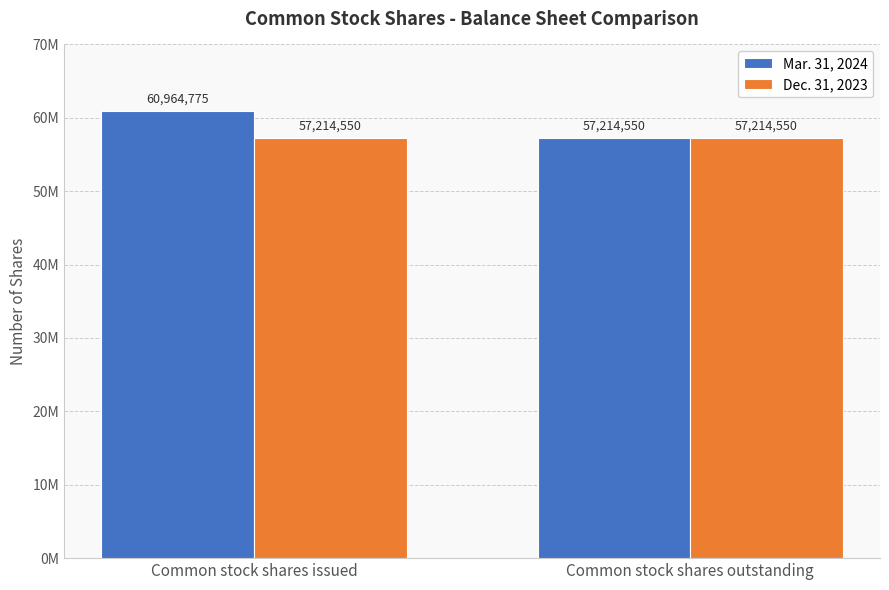

At which category is the sum across all series the highest?

Common stock shares issued